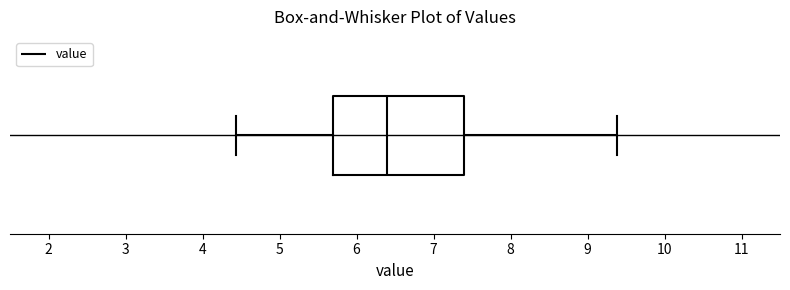

Read this box plot against the x-axis: the position of the median line, the range covered by the box, and the ends of both whiskers. The values are not printed on the chart, so give them approximately, as read against the axis.

median 6.4, box 5.7 to 7.4, whiskers 4.4 to 9.4